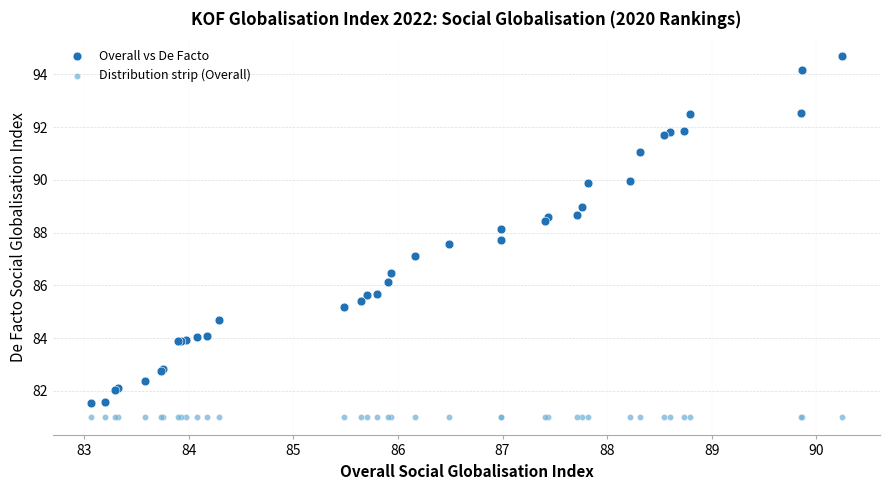

What are all the series names shown in the legend?

Overall vs De Facto, Distribution strip (Overall)